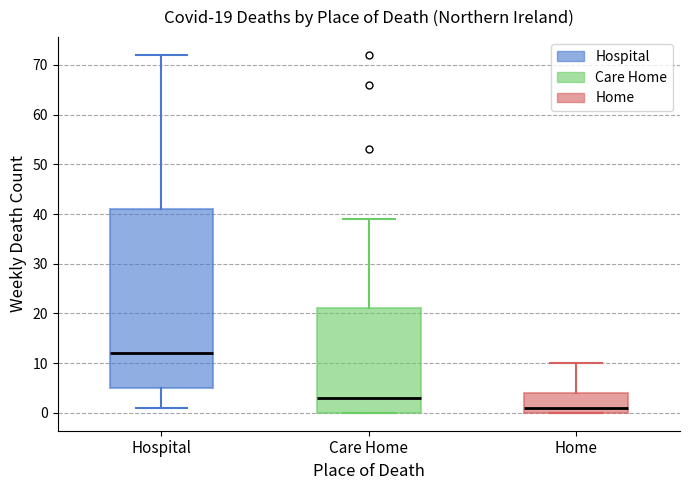

Which box is the tallest, from its lower edge to its upper edge?

Hospital